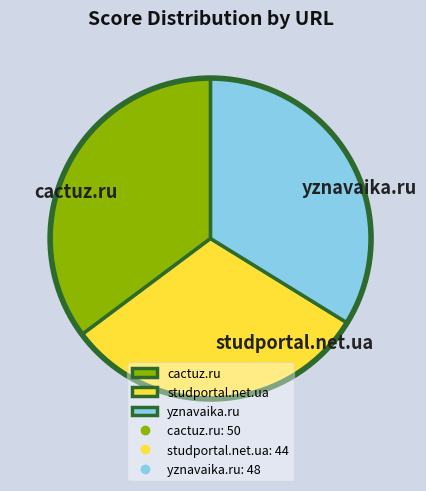

Which has a higher value, yznavaika.ru or cactuz.ru?

cactuz.ru